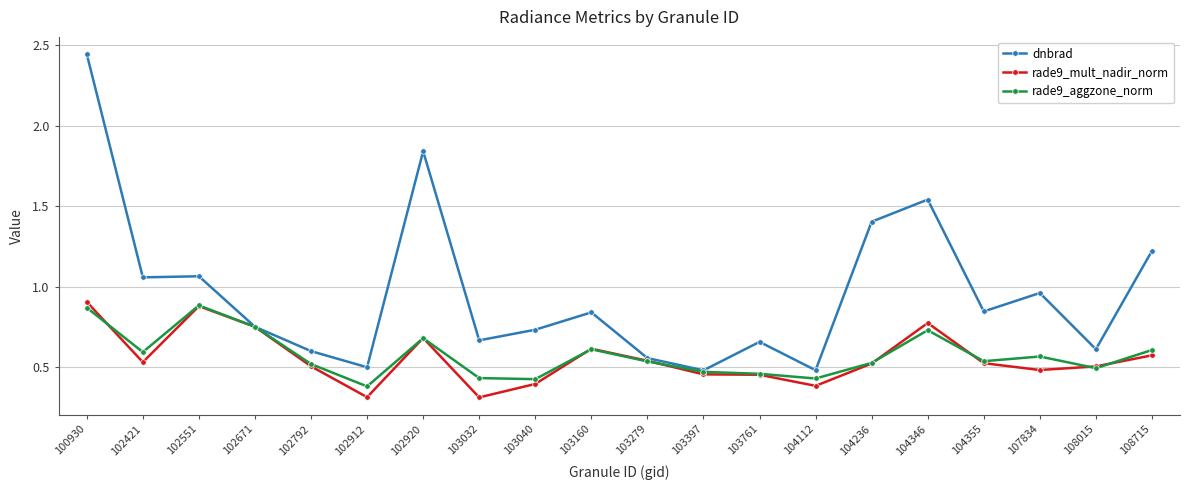

True or false: rade9_aggzone_norm has a value of 0.9 at 103279.

False